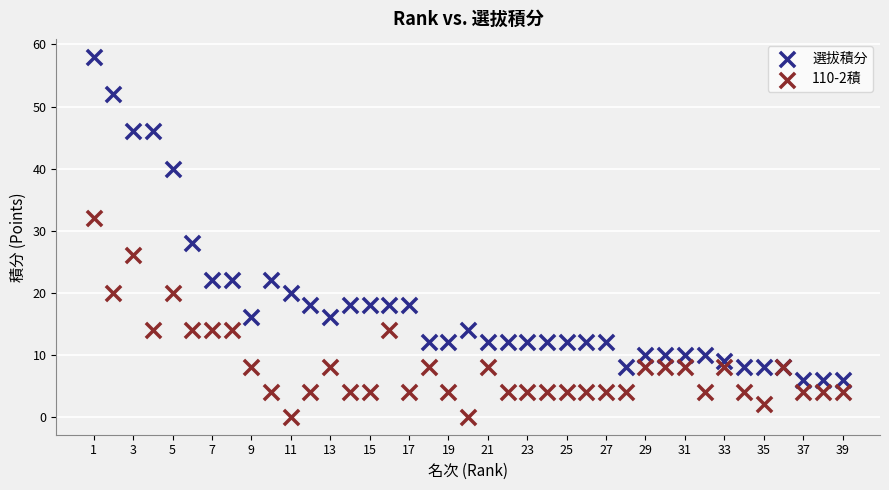

Across all series, what Y value is closest to 29?

28